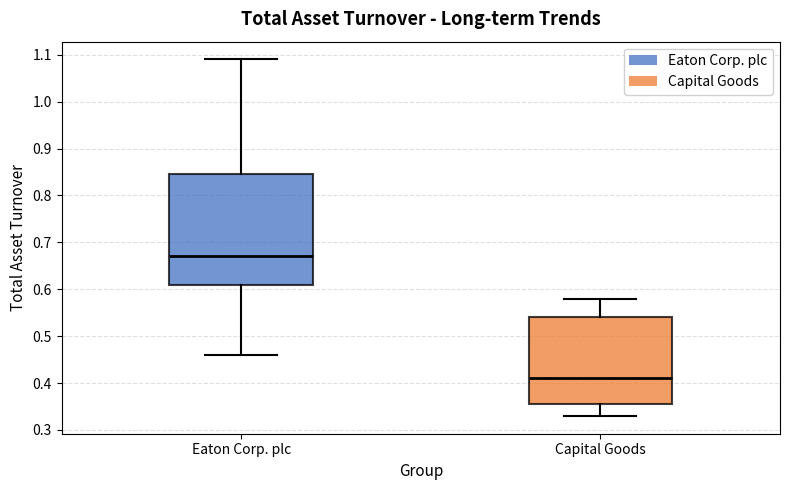

Where is the upper edge of the box for Eaton Corp. plc on the y-axis? The values are not printed on the chart, so give them approximately, as read against the axis.

0.85